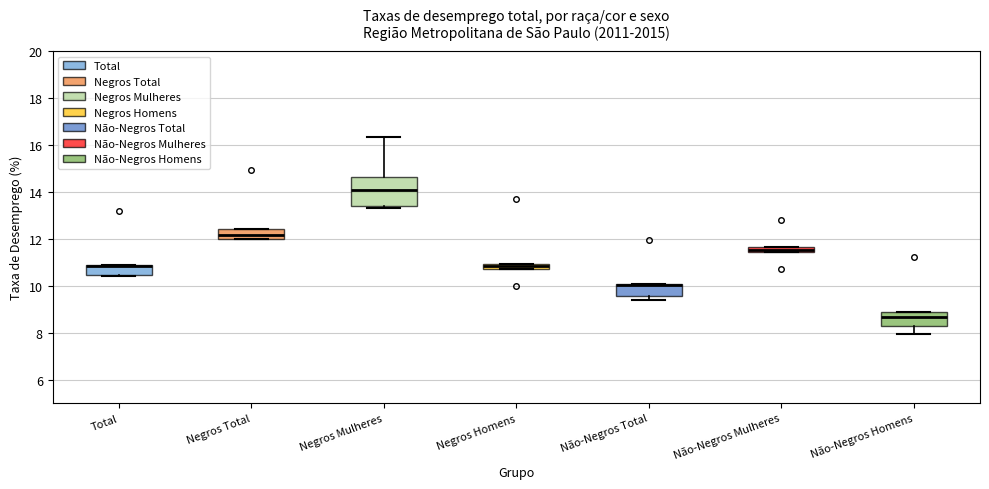

Which box is the tallest, from its lower edge to its upper edge?

Negros Mulheres